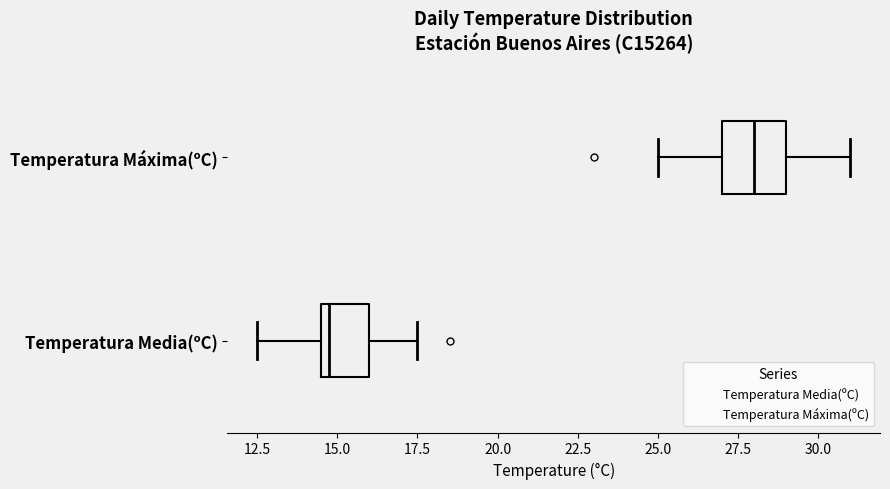

Reading bottom to top, transcribe this box plot: for each box, give where its median line is, the range the box spans, and where its two whiskers end, as read against the x-axis. The values are not printed on the chart, so give them approximately, as read against the axis.

Temperatura Media(ºC): median 15.0, box 14.5 to 16.0, whiskers 12.5 to 17.5
Temperatura Máxima(ºC): median 28.0, box 27.0 to 29.0, whiskers 25.0 to 31.0